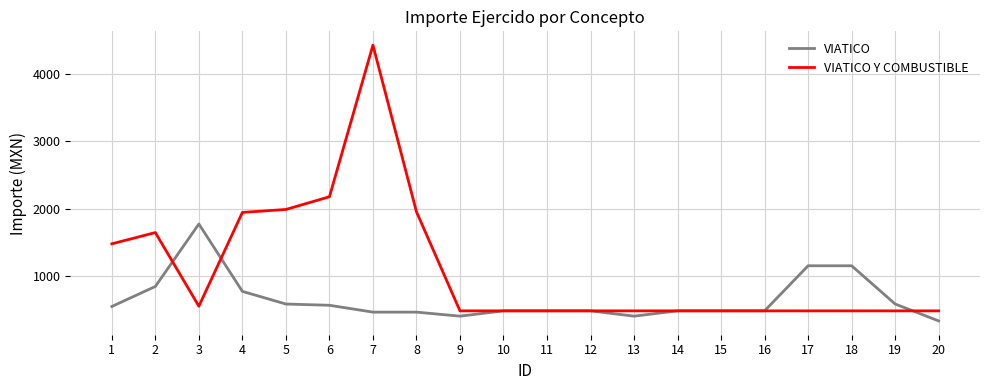

True or false: VIATICO has a value of 400.0 at 9.

True